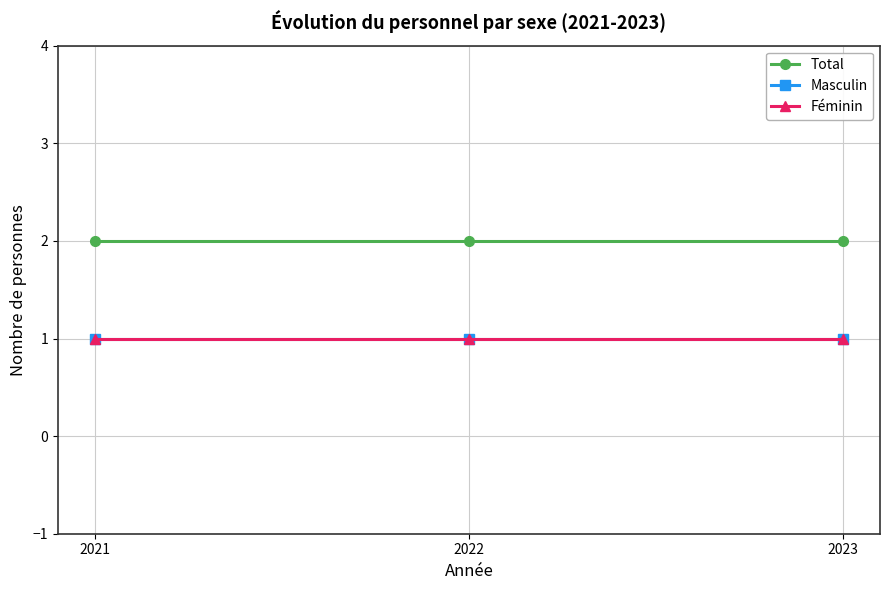

How many lines are shown in the chart?

3